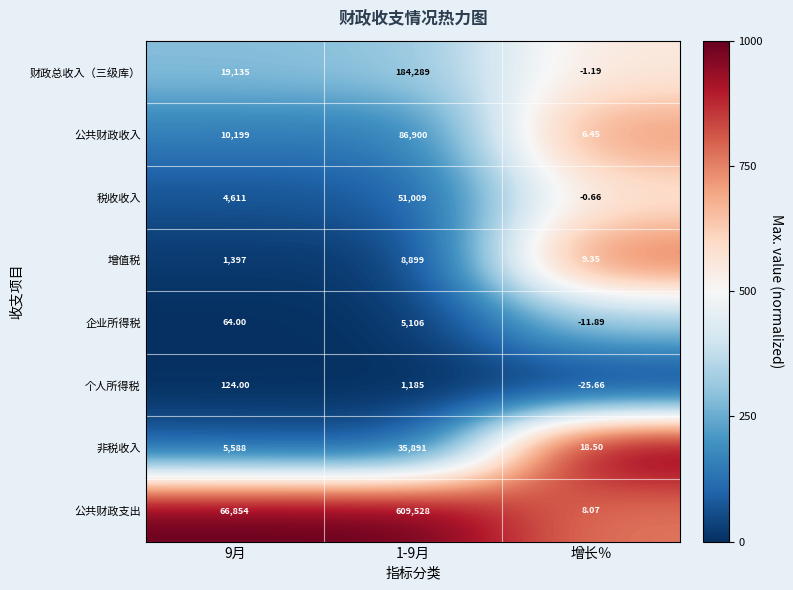

Which category has the highest value across all series?

1-9月